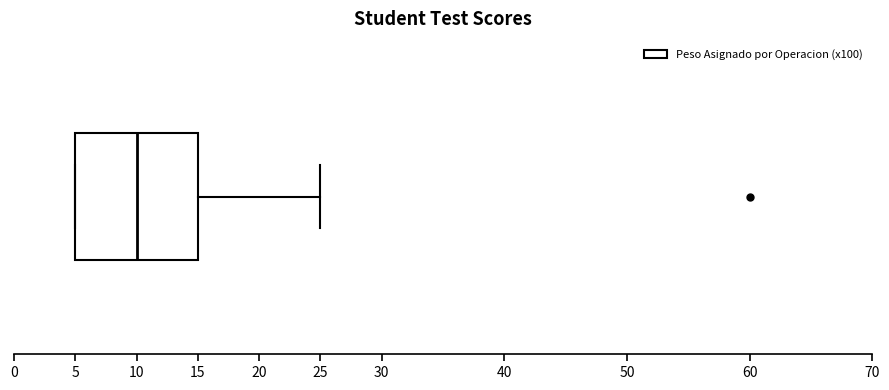

Read this box plot against the x-axis: the position of the median line, the range covered by the box, and the ends of both whiskers. The values are not printed on the chart, so give them approximately, as read against the axis.

median 10, box 5 to 15, whiskers 5 to 25